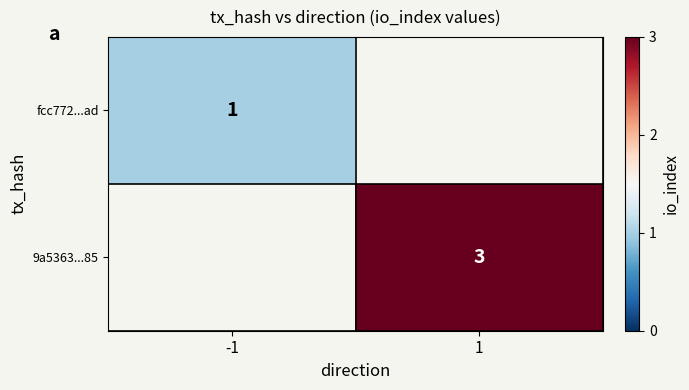

Is it true that fcc772...ad equals 1 at -1?

True